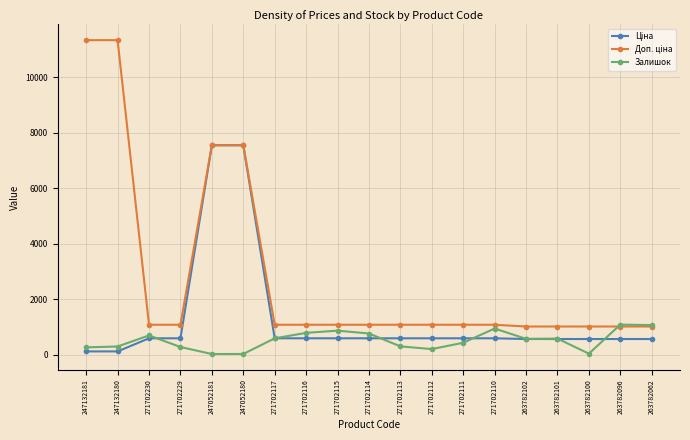

How many lines are shown in the chart?

3